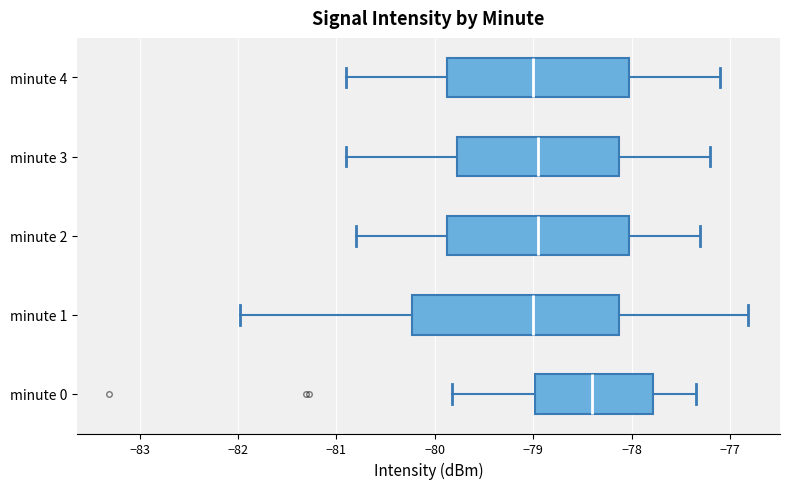

Reading bottom to top, read every box against the x-axis: the position of its median line, the range the box covers, and the ends of its whiskers. The values are not printed on the chart, so give them approximately, as read against the axis.

minute 0: median -78.4, box -79.0 to -77.8, whiskers -79.8 to -77.3
minute 1: median -79.0, box -80.2 to -78.1, whiskers -82.0 to -76.8
minute 2: median -78.9, box -79.9 to -78.0, whiskers -80.8 to -77.3
minute 3: median -78.9, box -79.8 to -78.1, whiskers -80.9 to -77.2
minute 4: median -79.0, box -79.9 to -78.0, whiskers -80.9 to -77.1